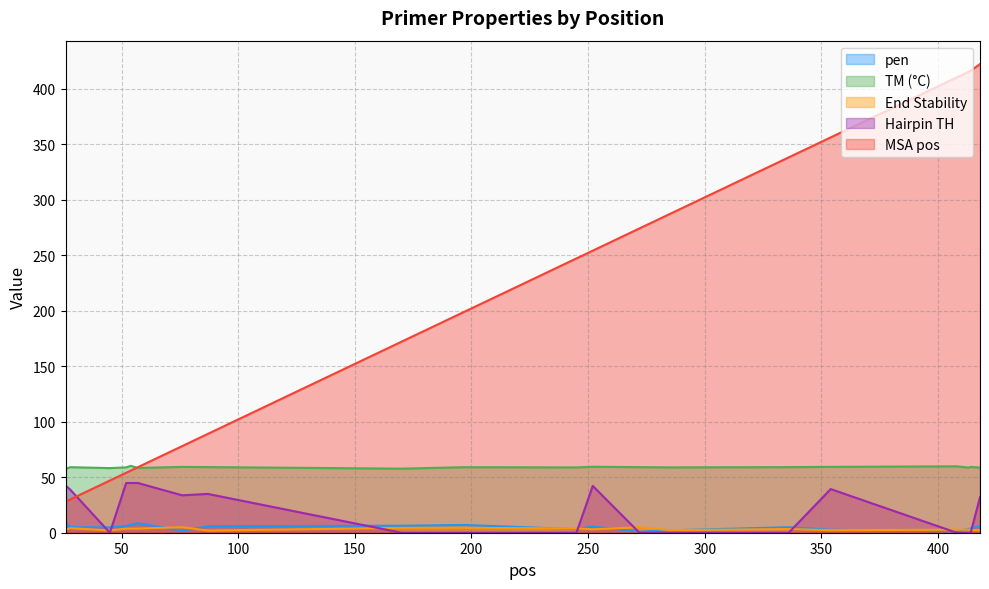

What is the sum of the pen values at 418 and 354?

9.0